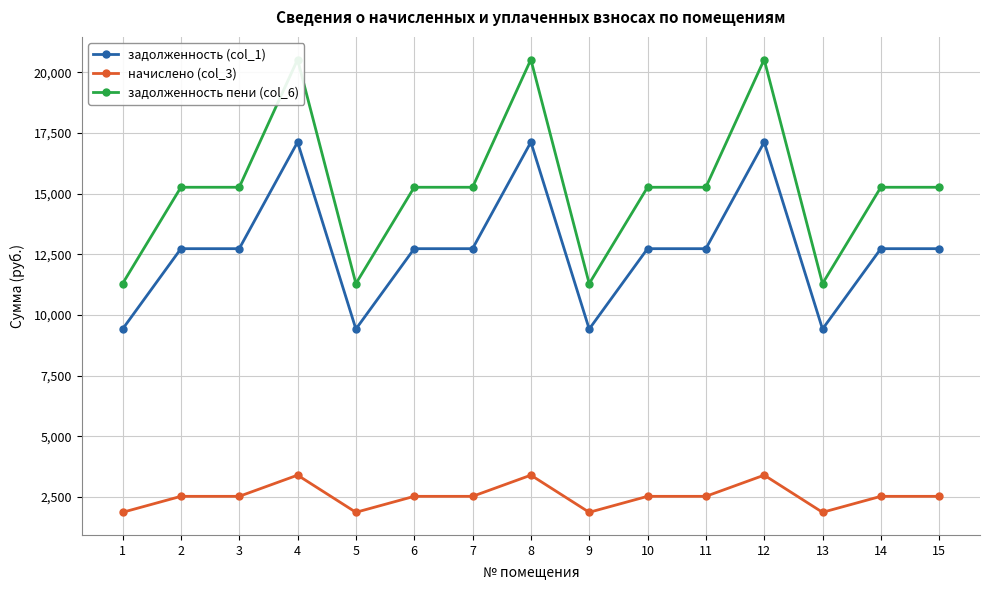

What is the value of the начислено (col_3) point at the 15th from the left?

2531.1